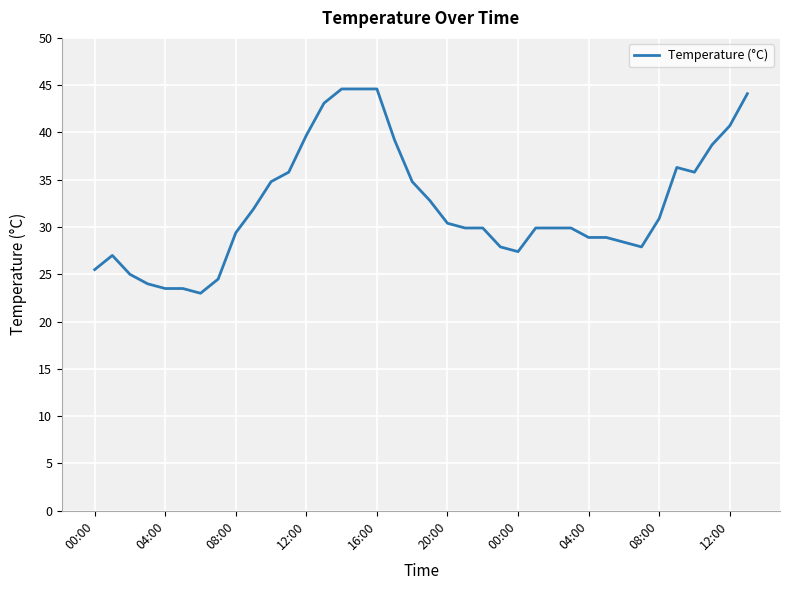

What is the greatest value displayed?

44.6